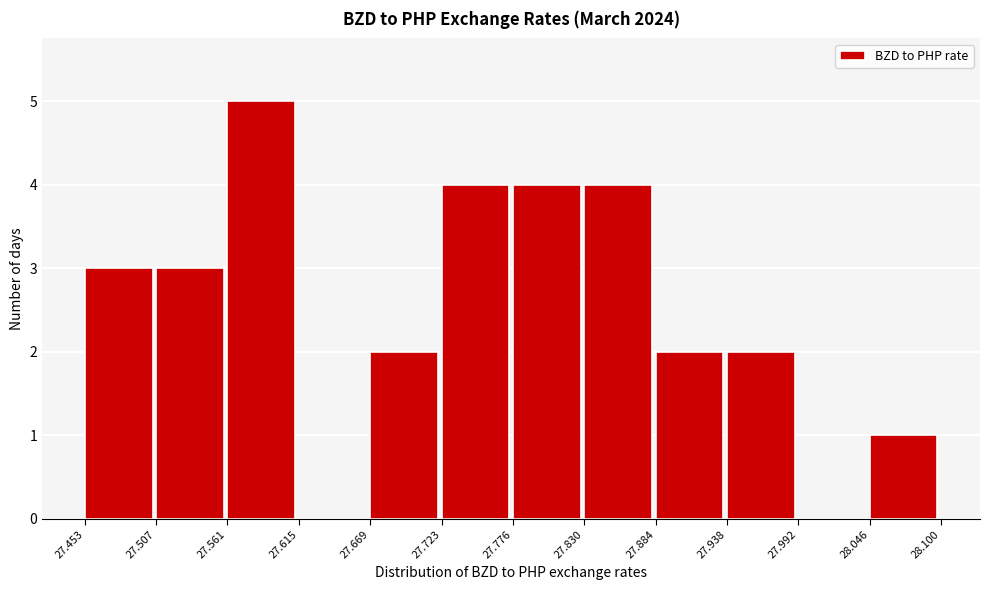

Reading left to right, transcribe this chart: for each bar, give the range it covers on the x-axis and its height. The values are not printed on the chart, so give them approximately, as read against the axis.

27.453 to 27.507: 3
27.507 to 27.561: 3
27.561 to 27.615: 5
27.615 to 27.669: 0
27.669 to 27.723: 2
27.723 to 27.776: 4
27.776 to 27.830: 4
27.830 to 27.884: 4
27.884 to 27.938: 2
27.938 to 27.992: 2
27.992 to 28.046: 0
28.046 to 28.100: 1